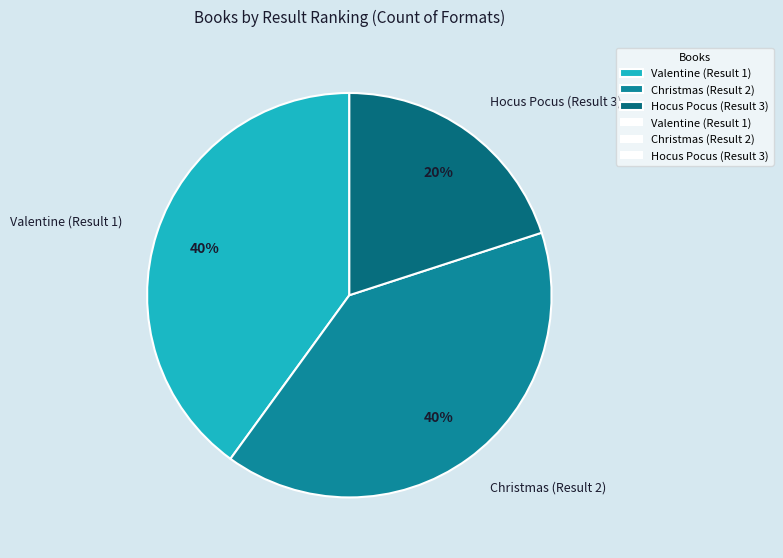

To the nearest percent, what is the difference between the Hocus Pocus (Result 3) and Christmas (Result 2) slice percentages?

20%